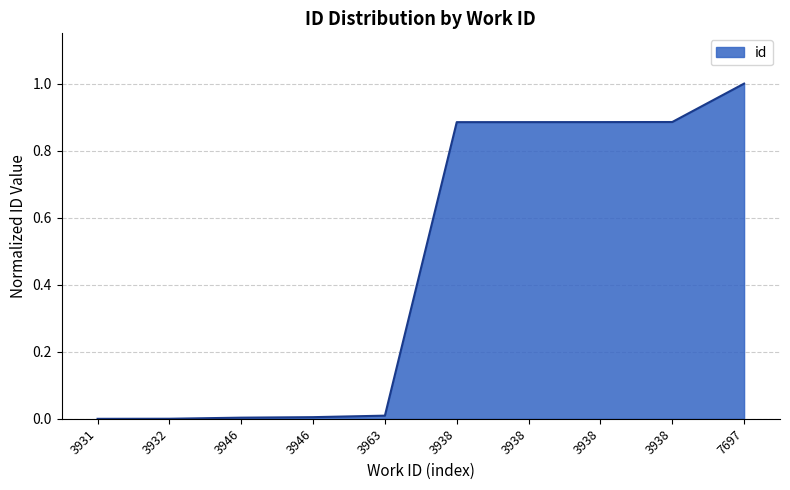

List the labels in order of value, largest first.

7697, 3938, 3938, 3938, 3938, 3963, 3946, 3946, 3932, 3931